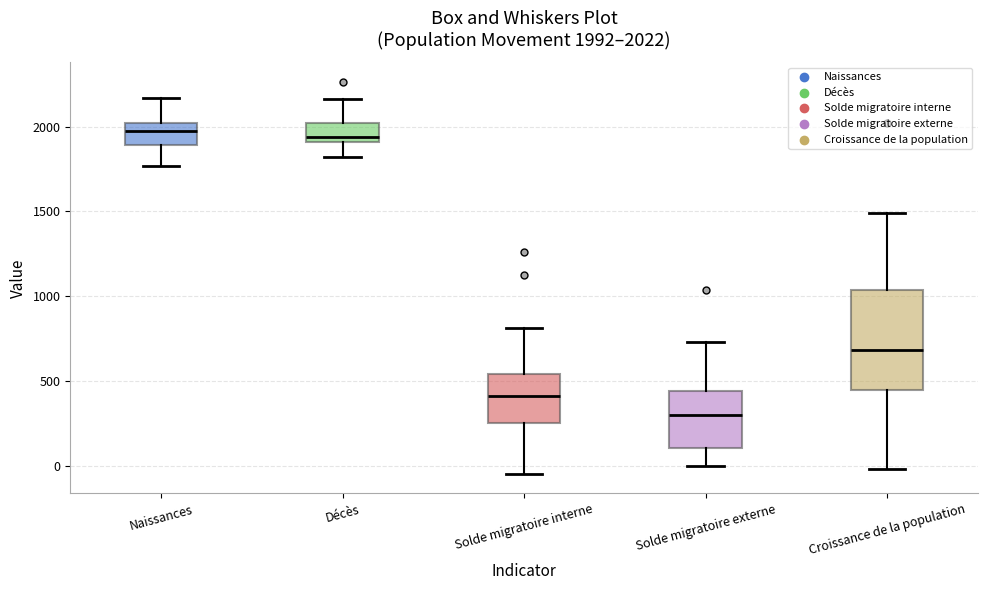

Comparing the boxes themselves (not the whiskers), which one is the tallest?

Croissance de la population